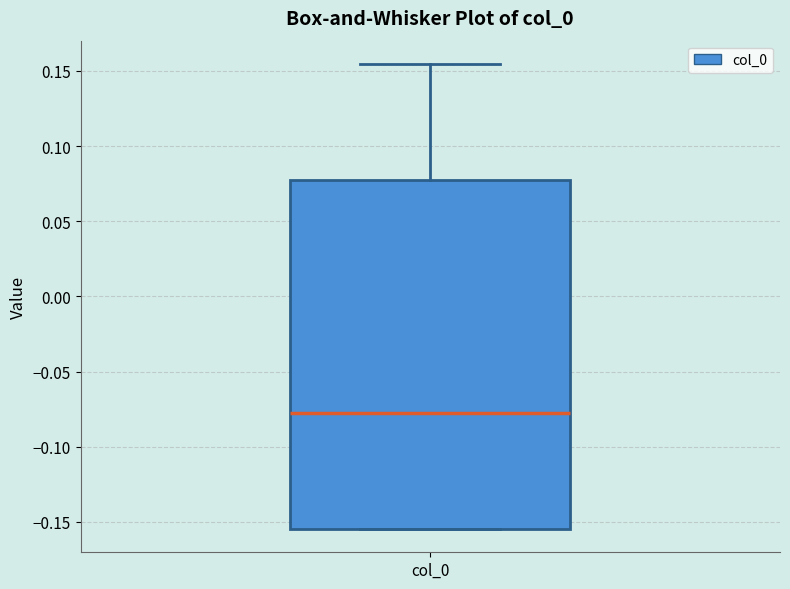

Transcribe this box plot: give where the median line is, the range the box spans, and where the two whiskers end, as read against the y-axis. The values are not printed on the chart, so give them approximately, as read against the axis.

median -0.075, box -0.155 to 0.075, whiskers -0.155 to 0.155